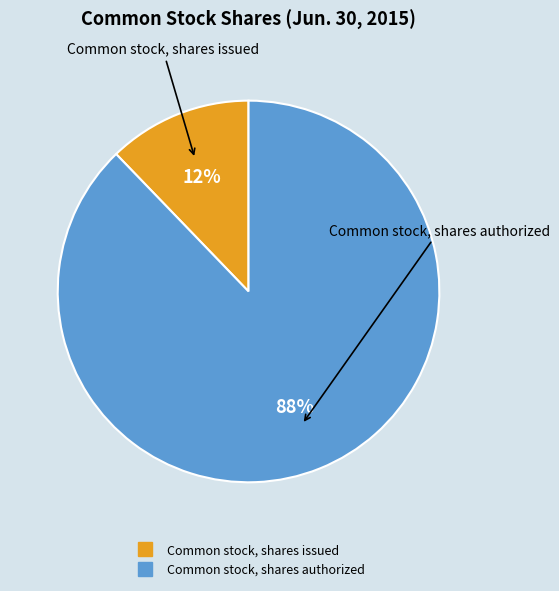

Combined, do Common stock, shares issued and Common stock, shares authorized account for over 50%?

Yes